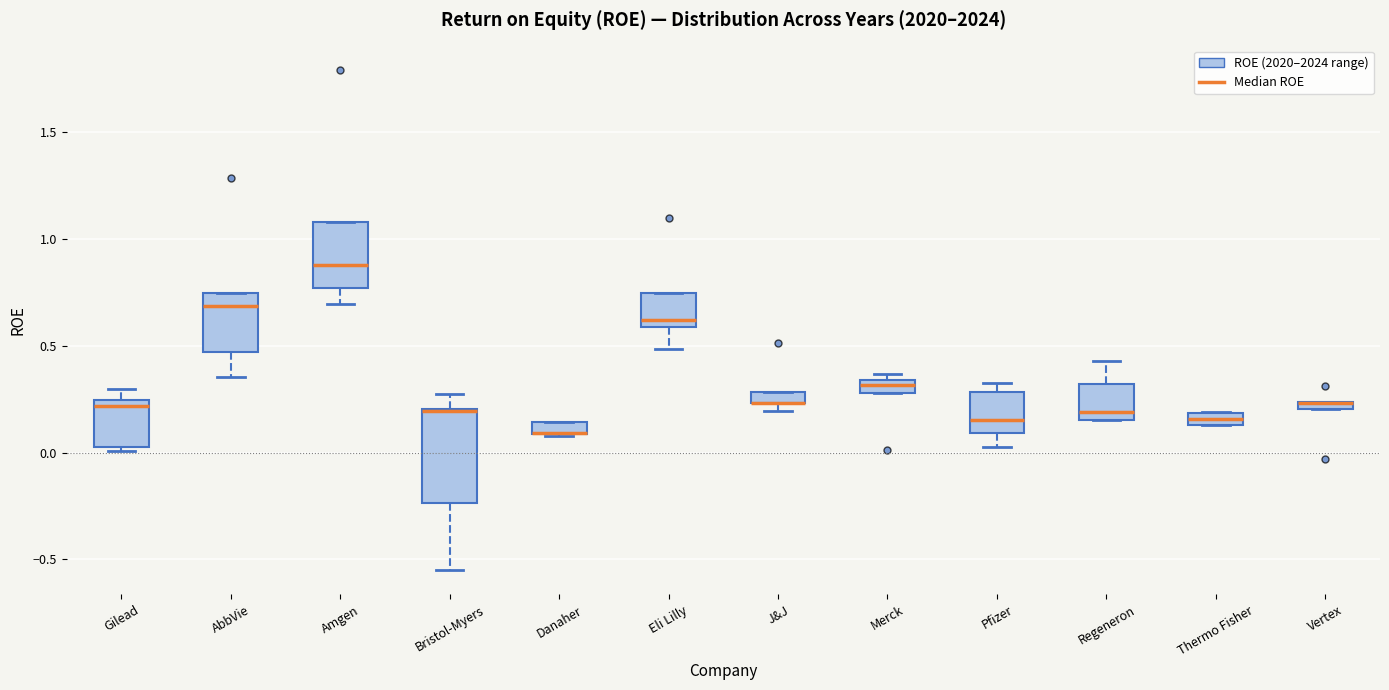

Where does the lower whisker of the box for Eli Lilly end on the y-axis? The values are not printed on the chart, so give them approximately, as read against the axis.

0.50